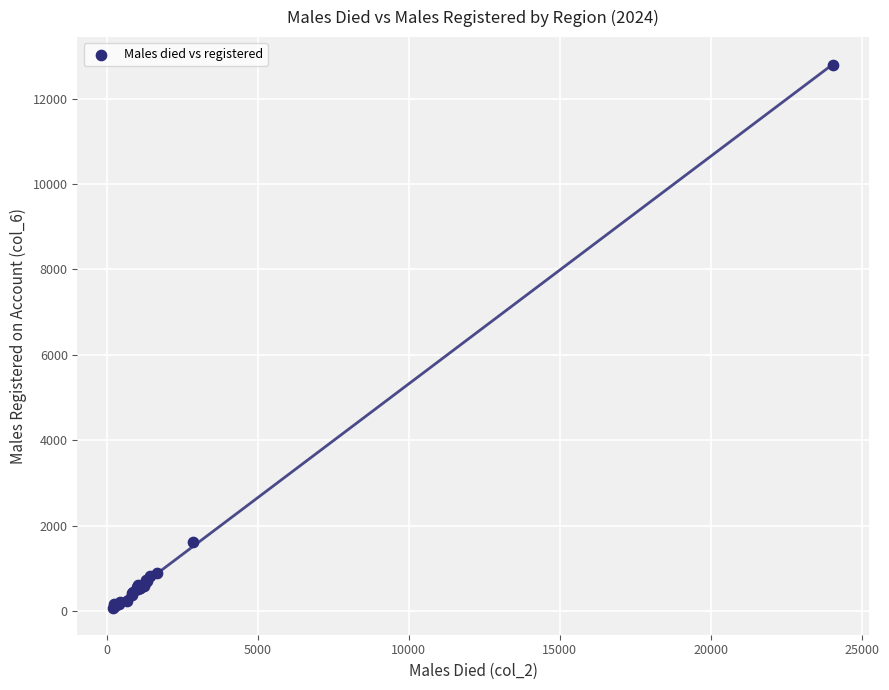

What Y value in the scatter plot is closest to 6436?

1614